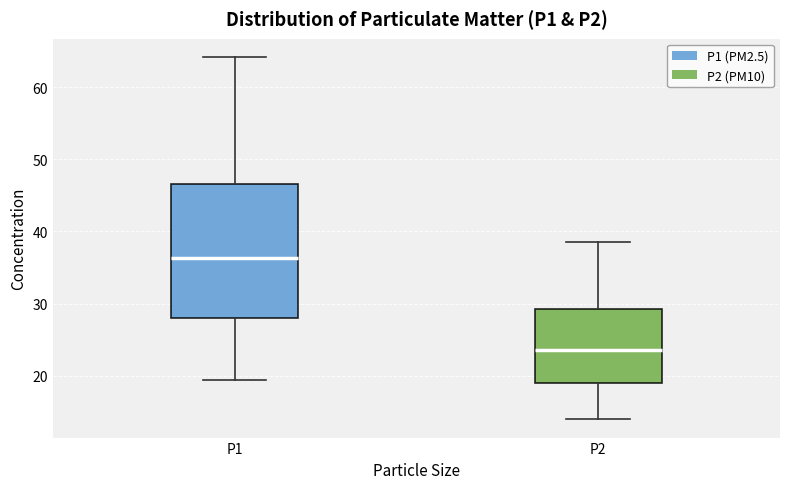

Where does the median line of the box for P1 sit on the y-axis? The values are not printed on the chart, so give them approximately, as read against the axis.

36